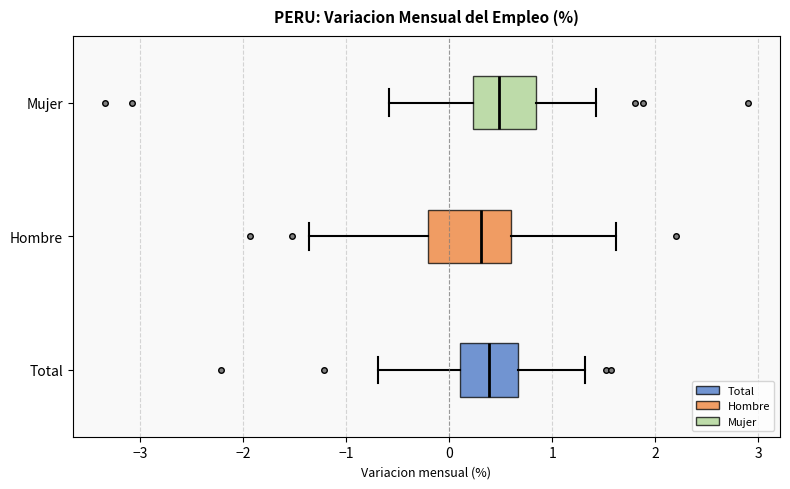

Which box is the widest, from its left edge to its right edge?

Hombre